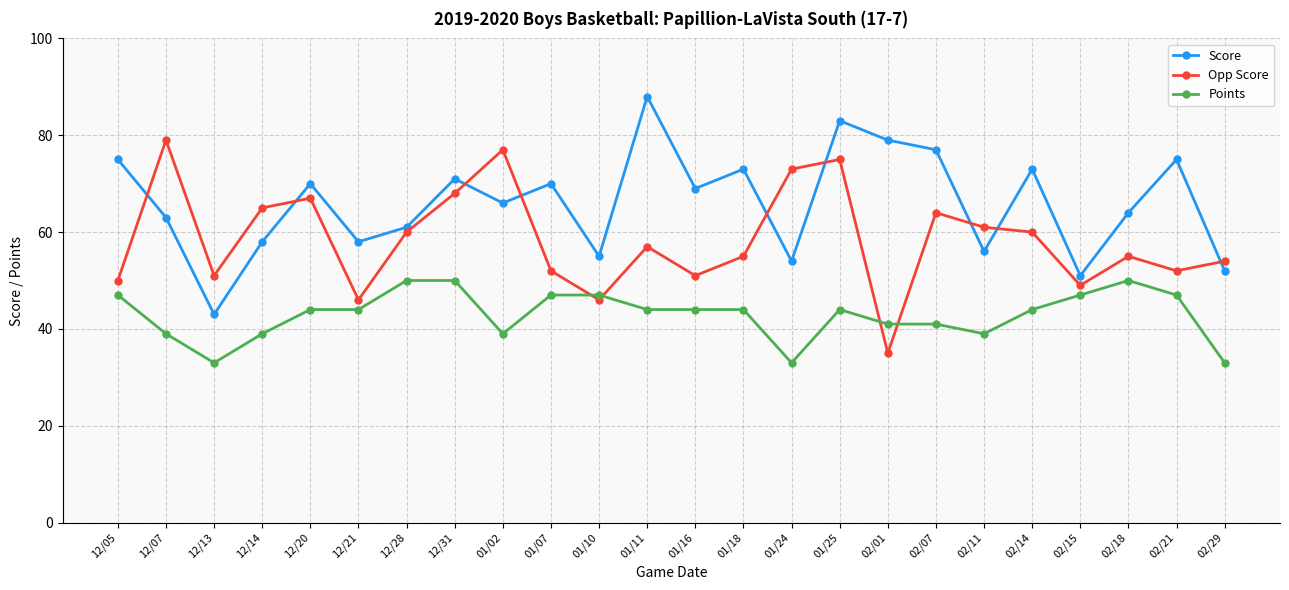

What is the total value across all series at 12/21?

148